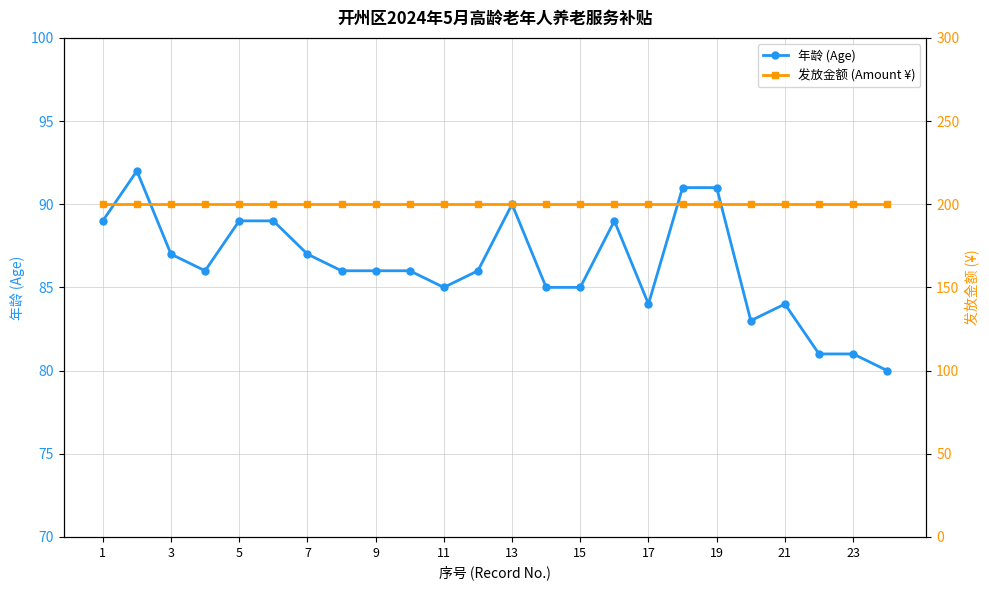

The 年龄 (Age) series shows 48 at 3. True or false?

False